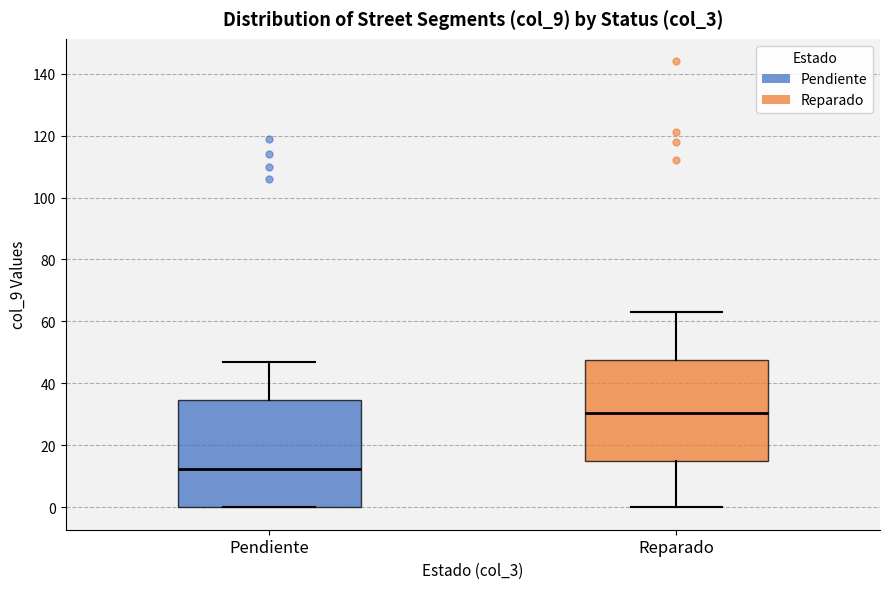

Which box has the lowest median line?

Pendiente